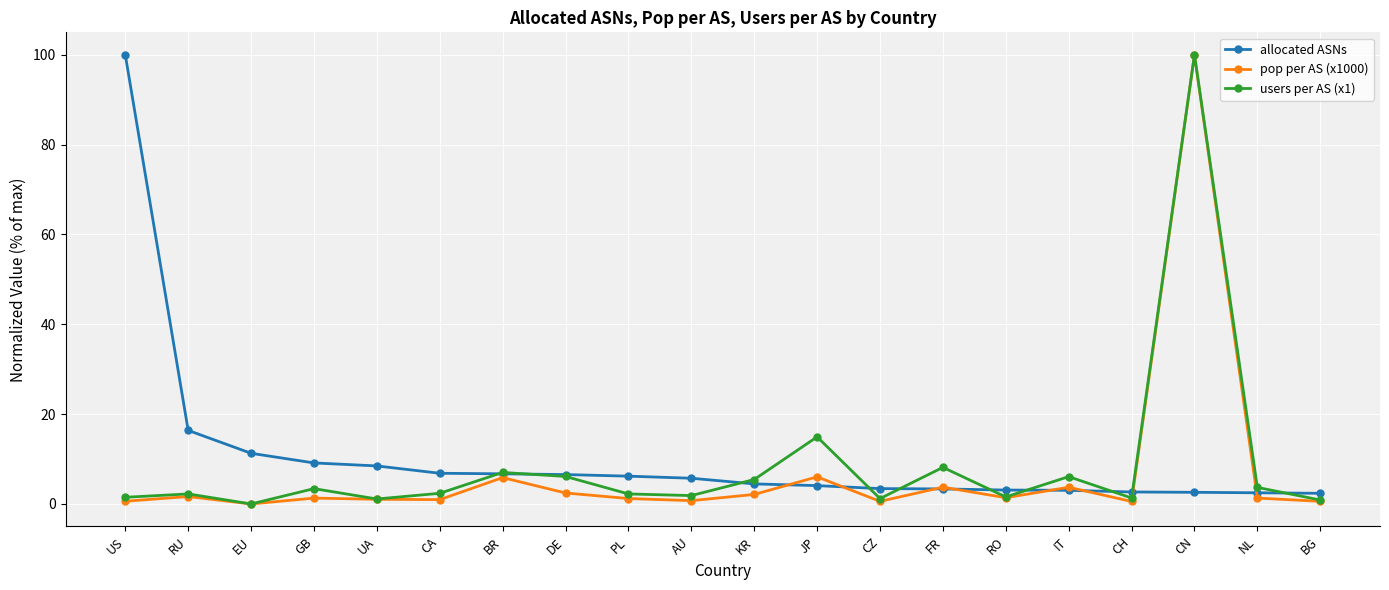

What is the maximum value shown in the chart?

100.0